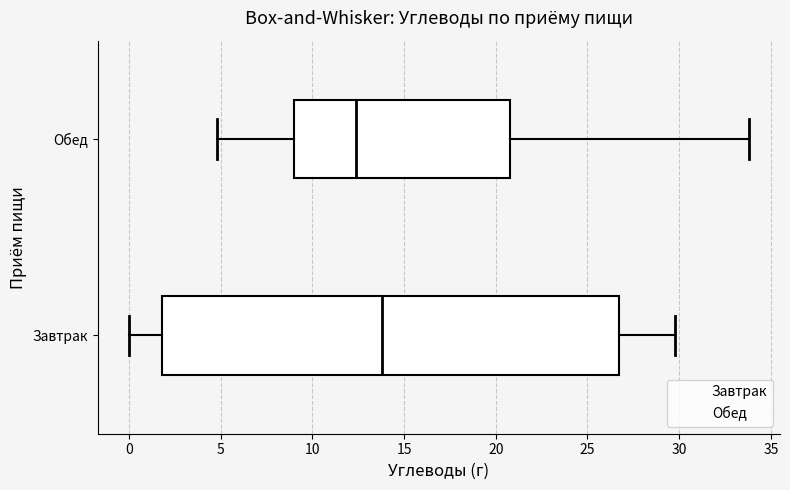

Which box has the furthest to the left median line?

Обед